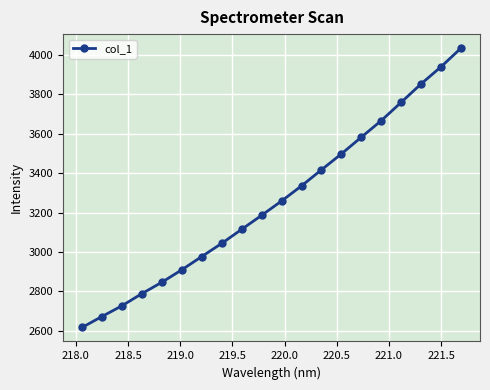

What is the greatest value displayed?

4035.2